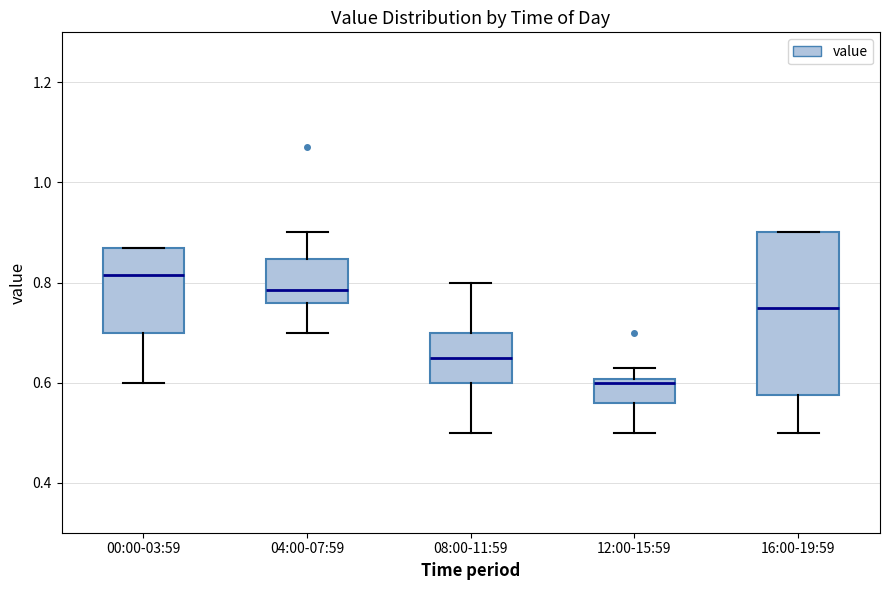

Which box has the highest median line?

00:00-03:59